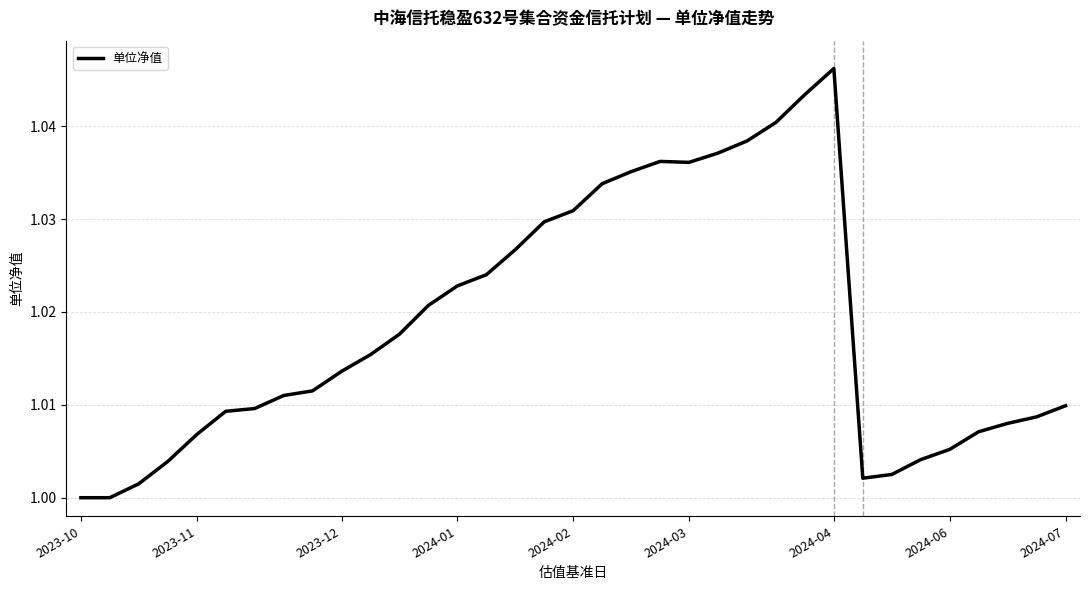

Is it true that the value at 2023-10 is 1.0?

True